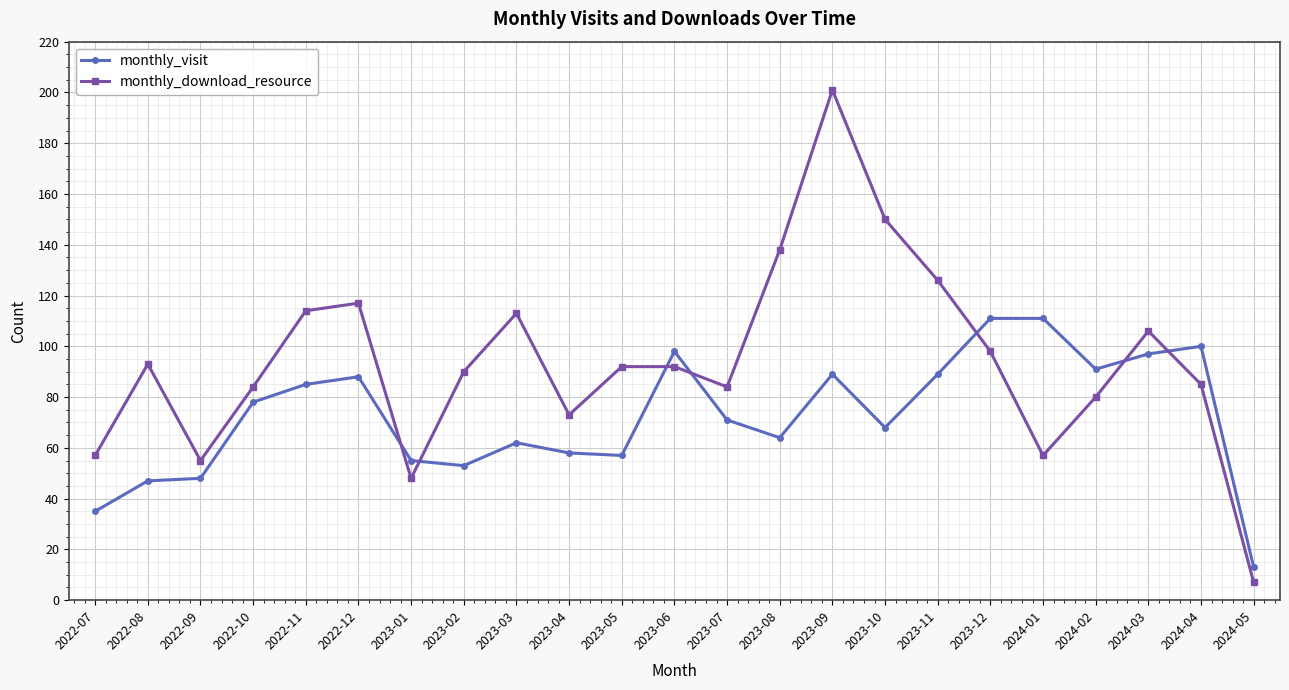

In monthly_visit, how many points are lower than both neighbors (excluding endpoints)?

5